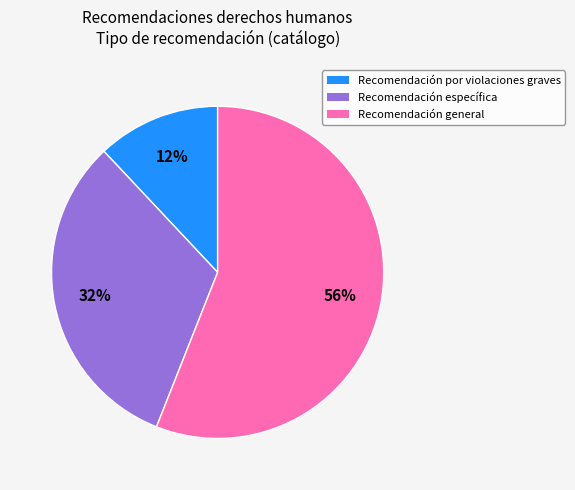

To the nearest percent, what is the combined percentage of Recomendación por violaciones graves and Recomendación general?

68%